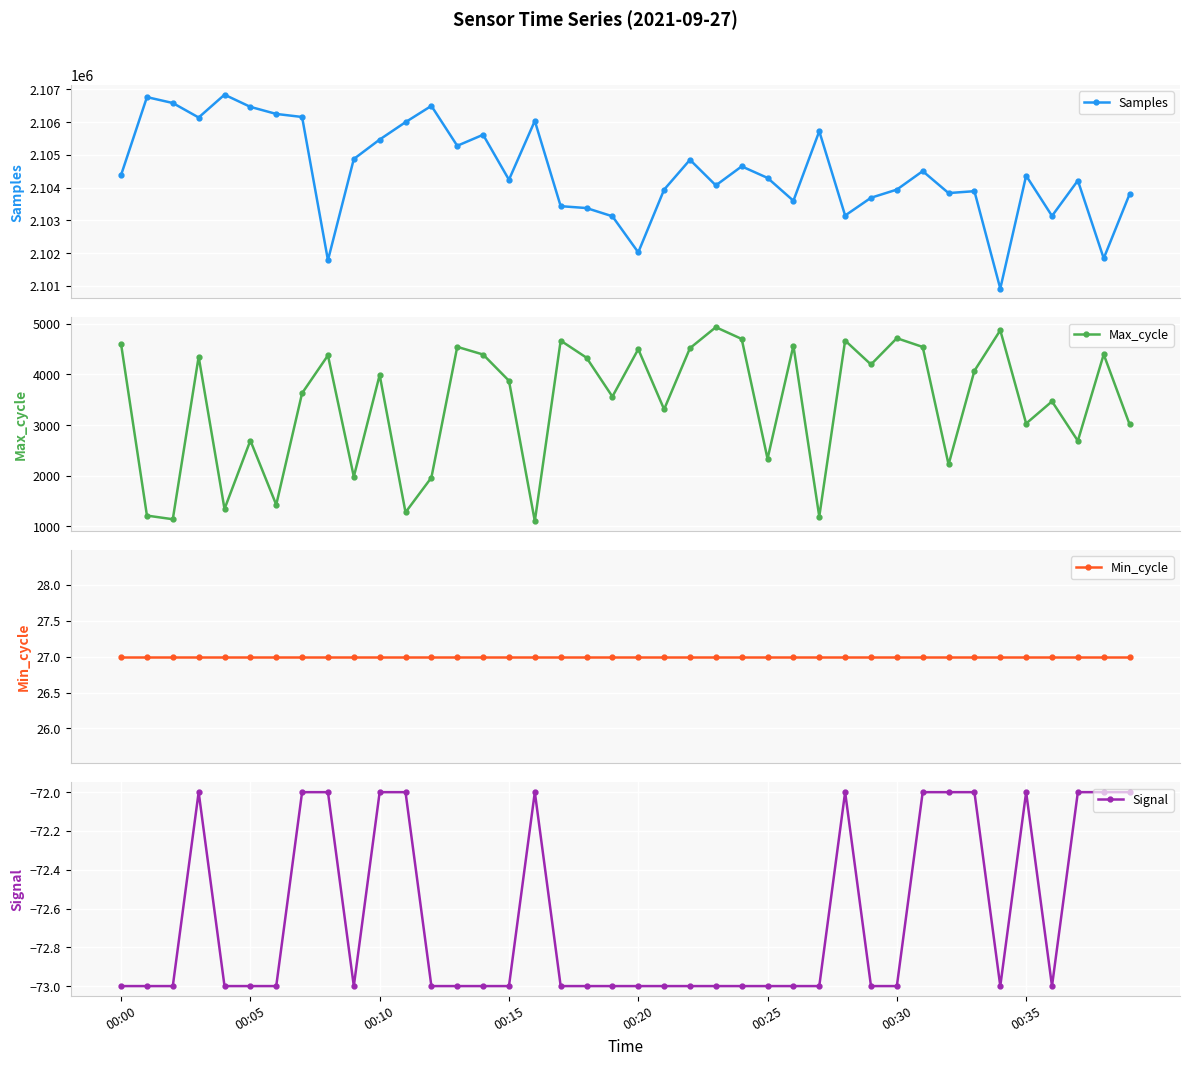

Which category has the lowest value in the Min_cycle series?

00:00